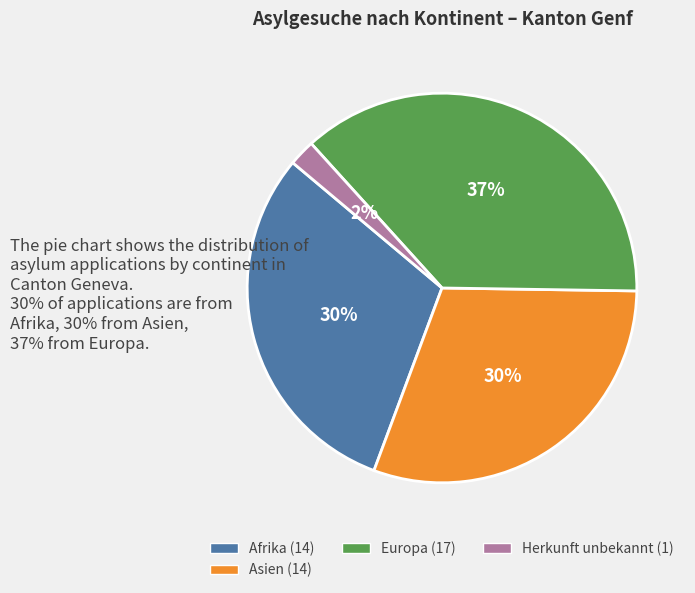

To the nearest percent, what is the average slice percentage?

25%